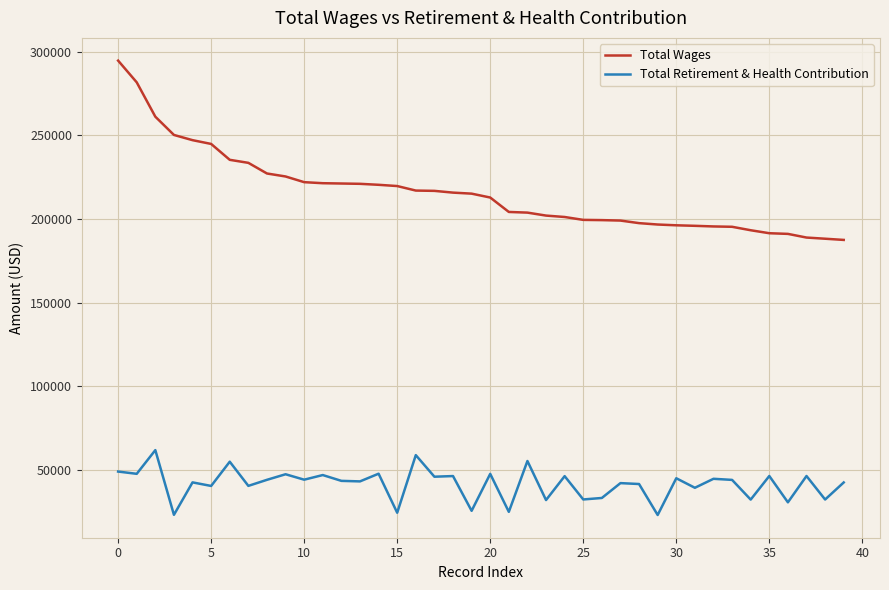

Count the number of categories in the chart.

40